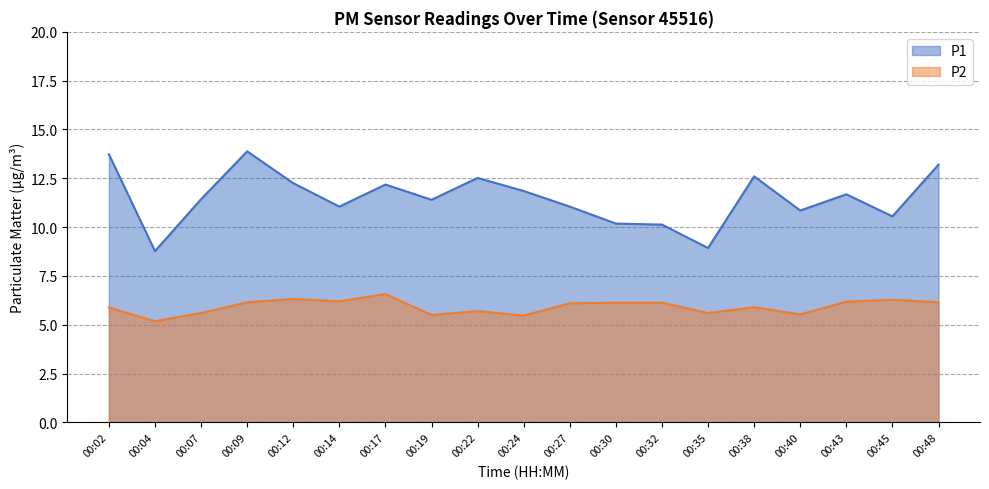

True or false: P1 and P2 cross at least once.

False